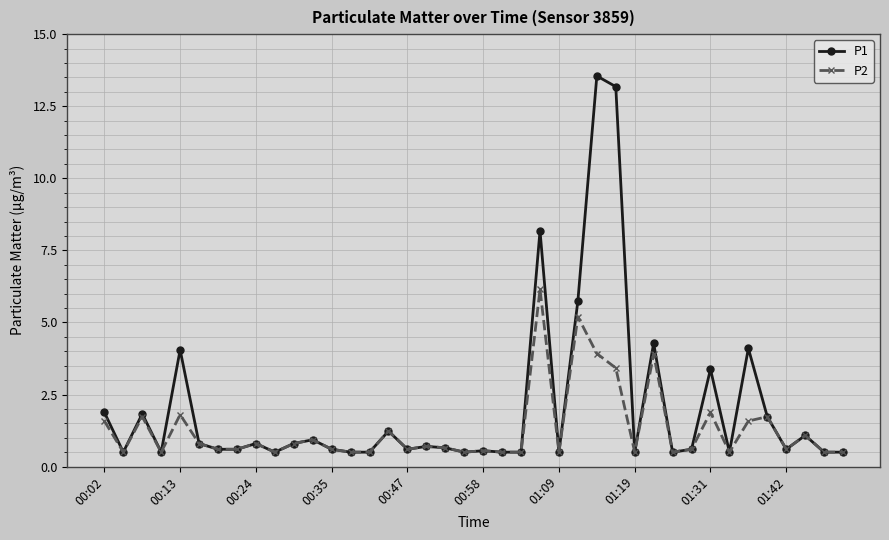

List the series in order of their peak value, lowest first.

P2, P1